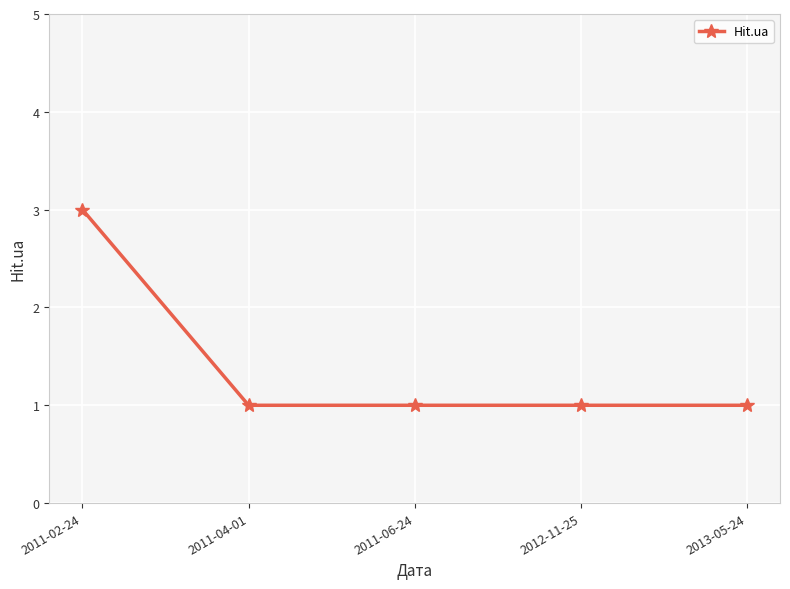

Is this an area chart (filled region under the line)?

No